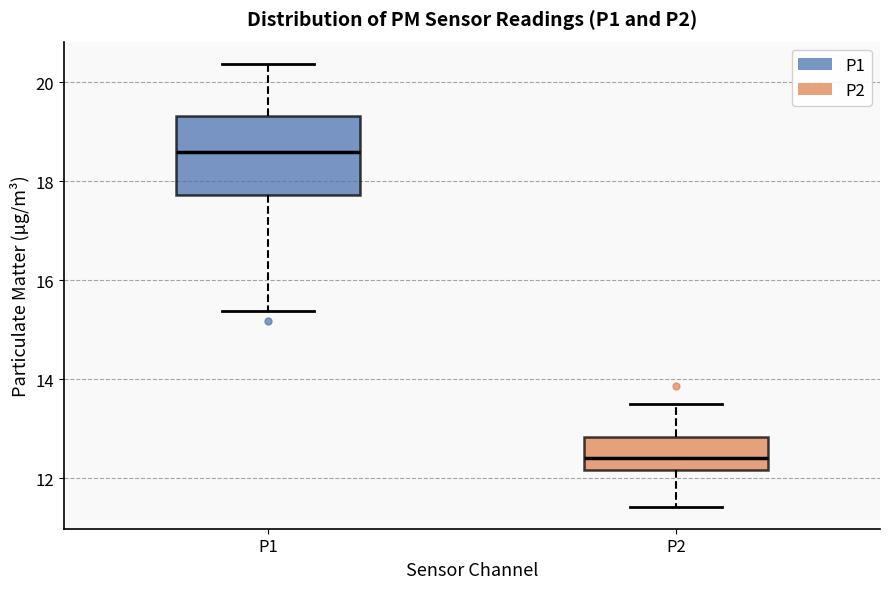

Comparing the boxes themselves (not the whiskers), which one is the tallest?

P1